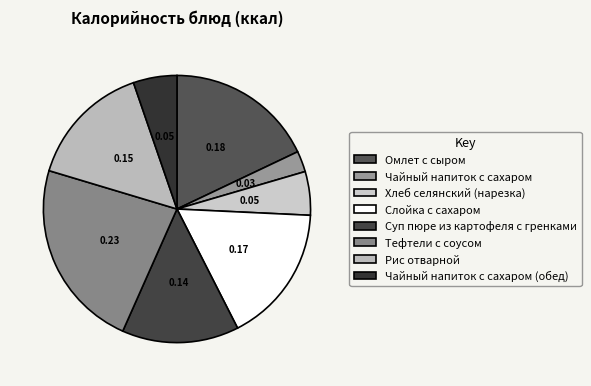

Which category has the smallest portion of the pie?

Чайный напиток с сахаром